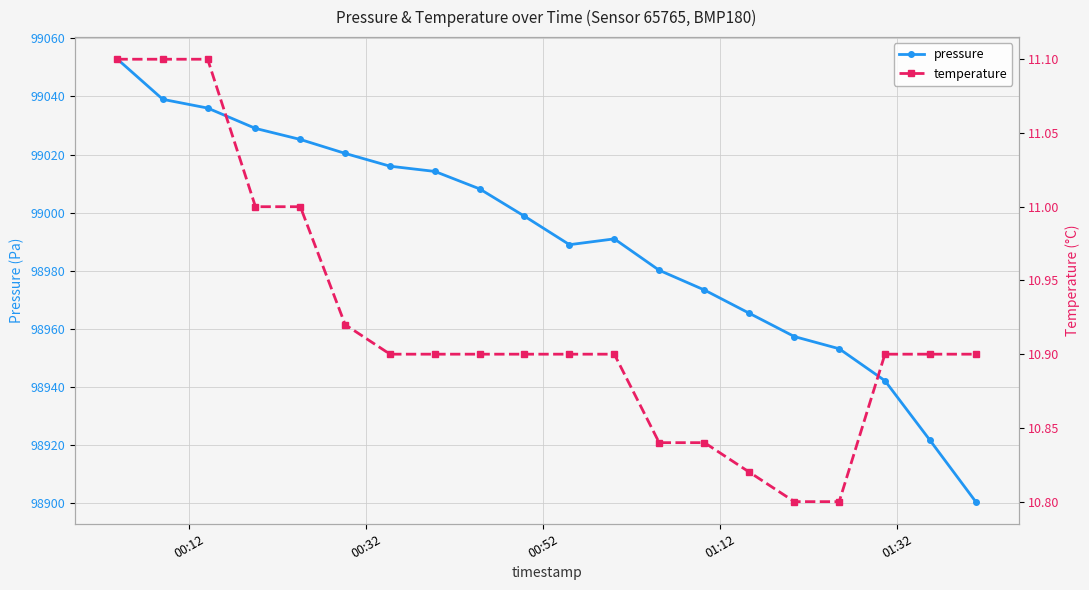

Which series has the largest range (max minus min)?

pressure